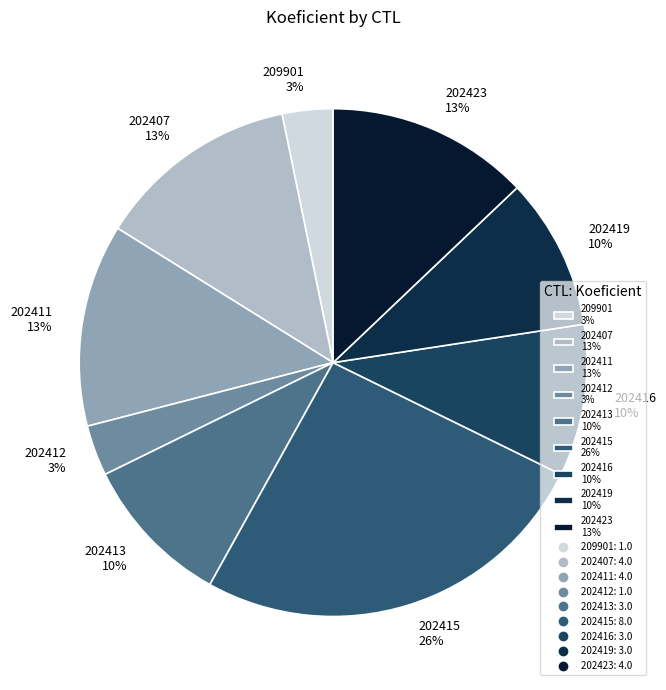

Does 202415 account for over 50% of the chart?

No